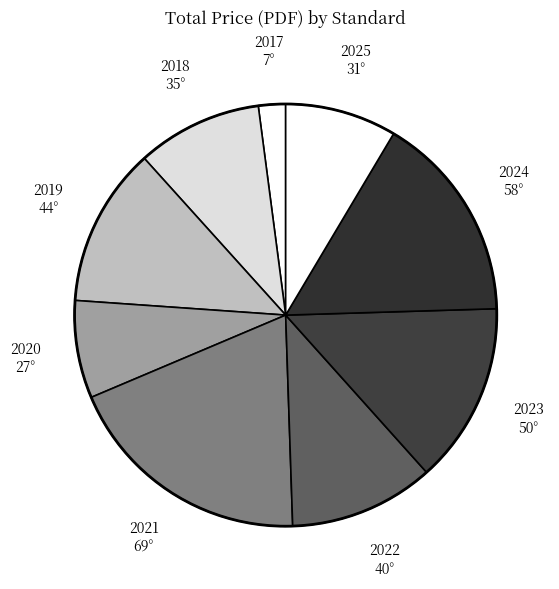

Approximately how many times larger is the value at 2019 compared to 2018?

1.3